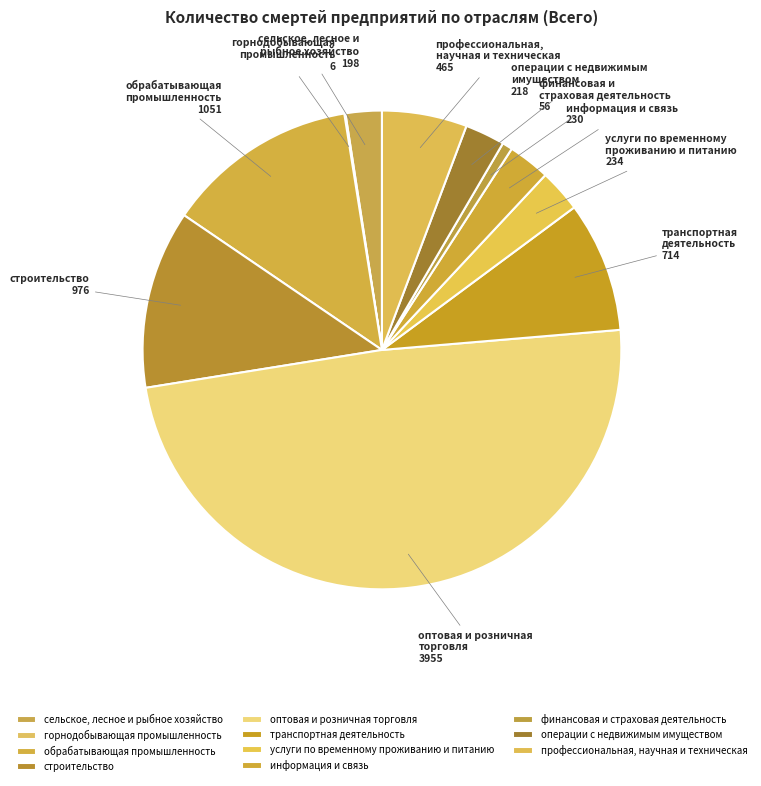

Approximately how many times larger is the value at операции с недвижимым имуществом compared to финансовая и страховая деятельность?

3.9